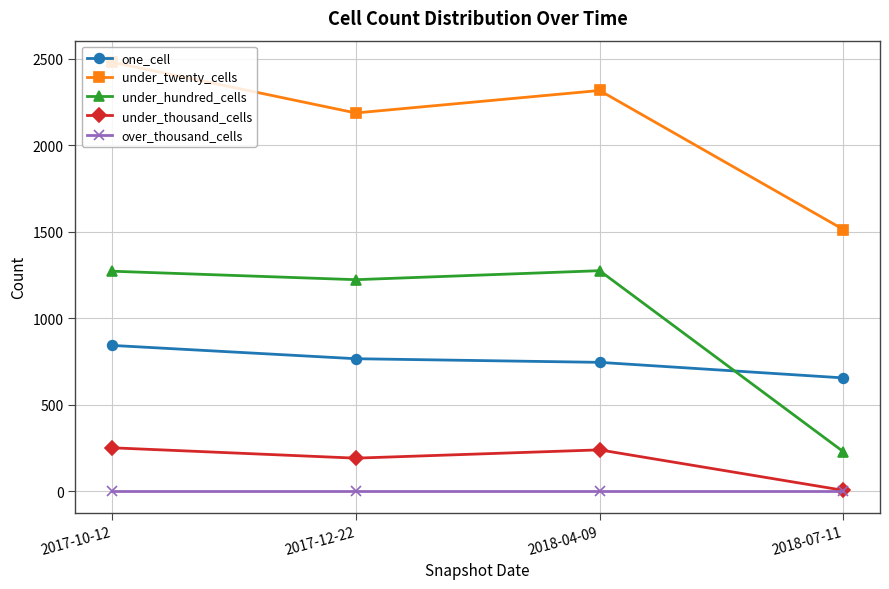

What position from the left is 2018-07-11?

4